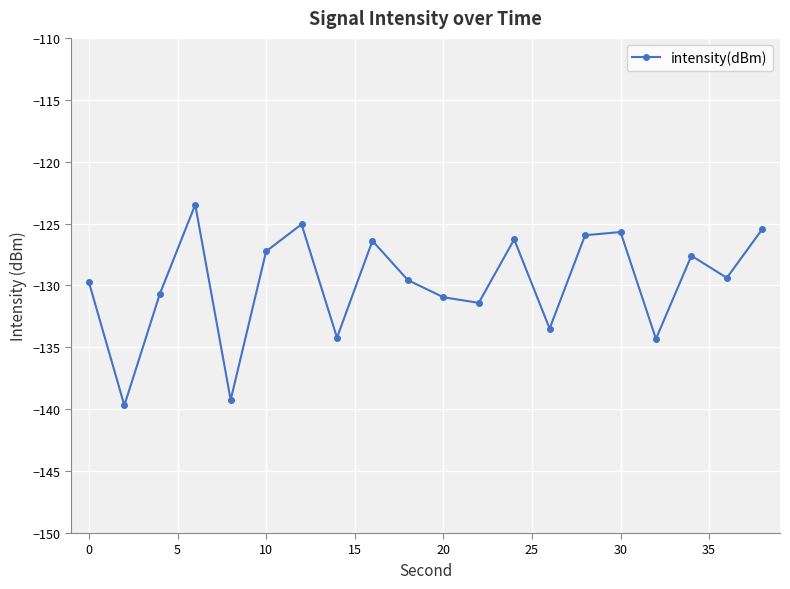

What is the smallest value displayed?

-139.7